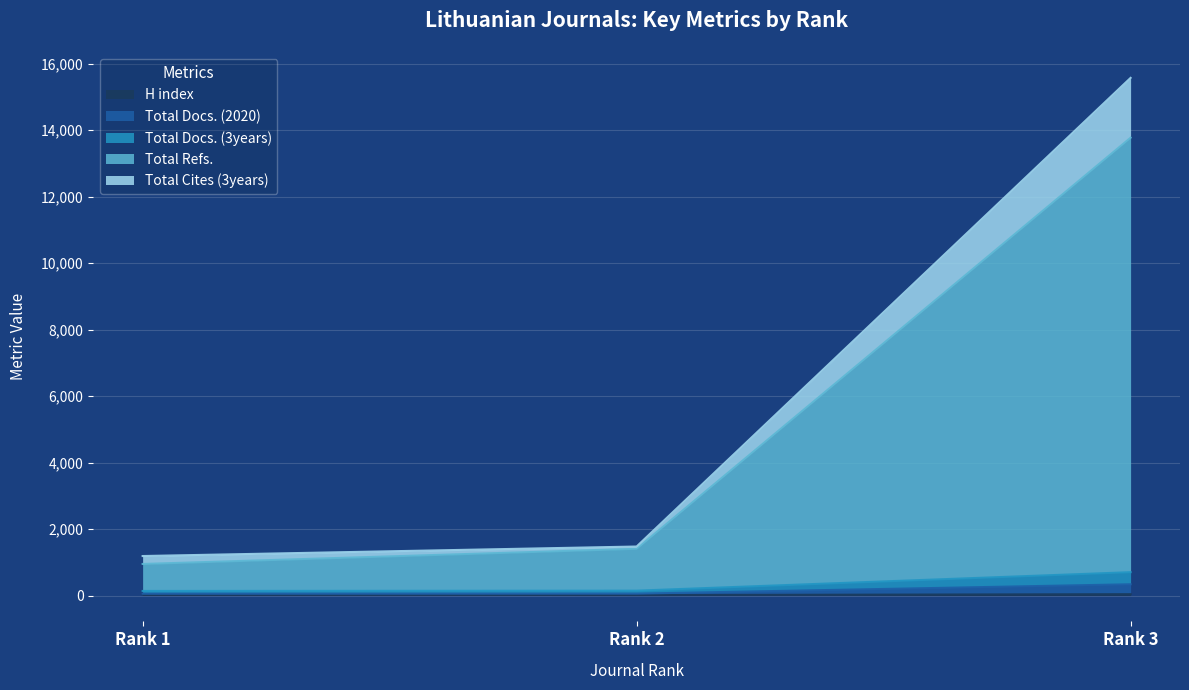

At how many categories does at least one series exceed 5130?

1